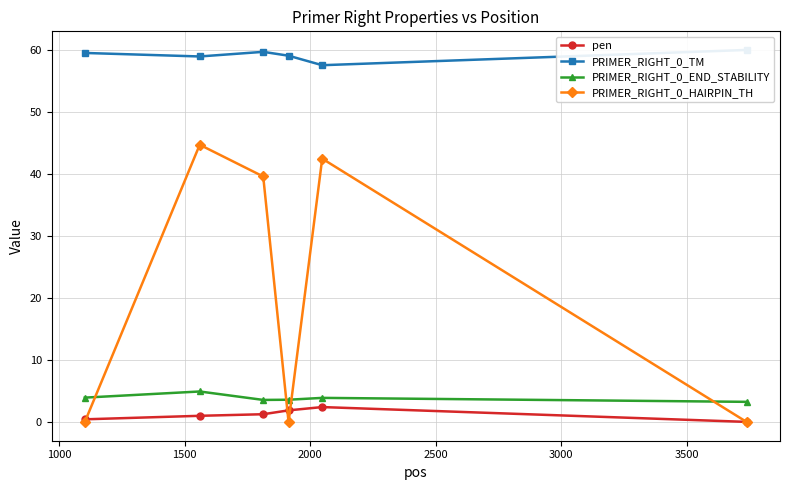

True or false: PRIMER_RIGHT_0_END_STABILITY and pen intersect in this chart.

False